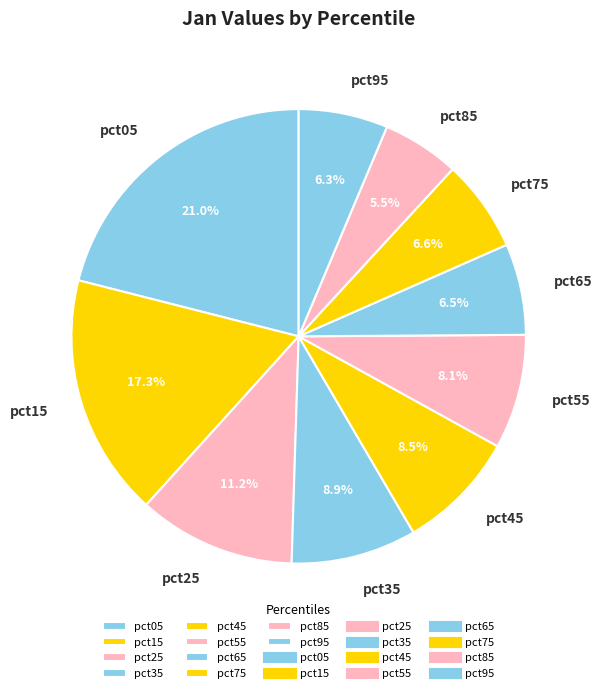

Between pct05 and pct15, which is larger?

pct05